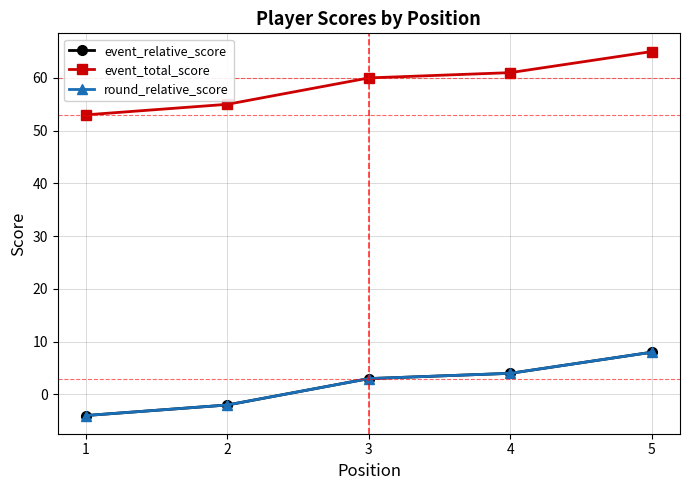

Does the chart have visible grid lines?

Yes